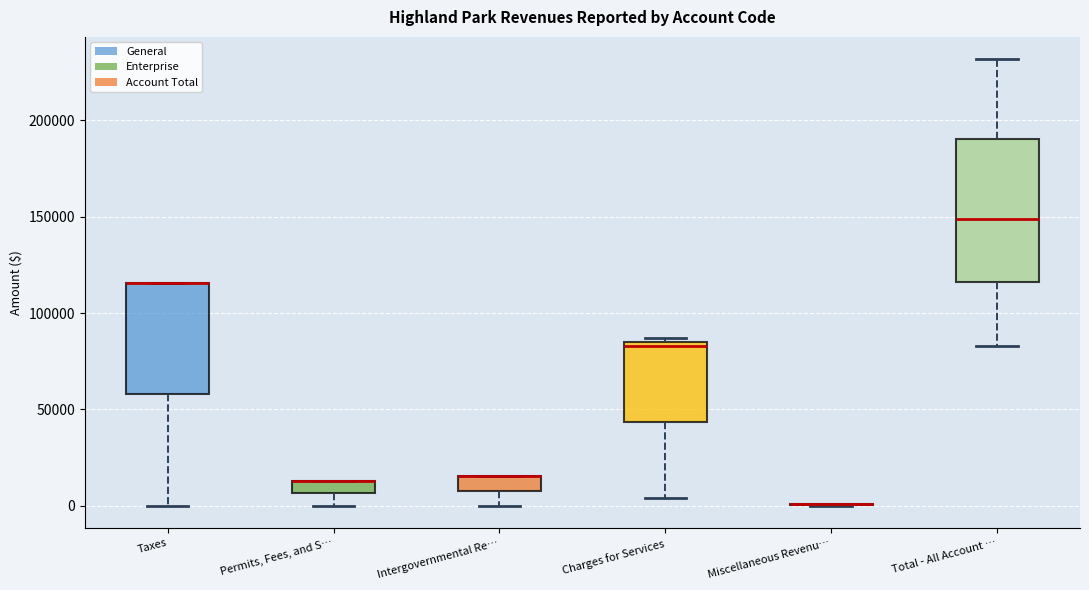

Comparing the boxes themselves (not the whiskers), which one is the tallest?

Total - All Account …